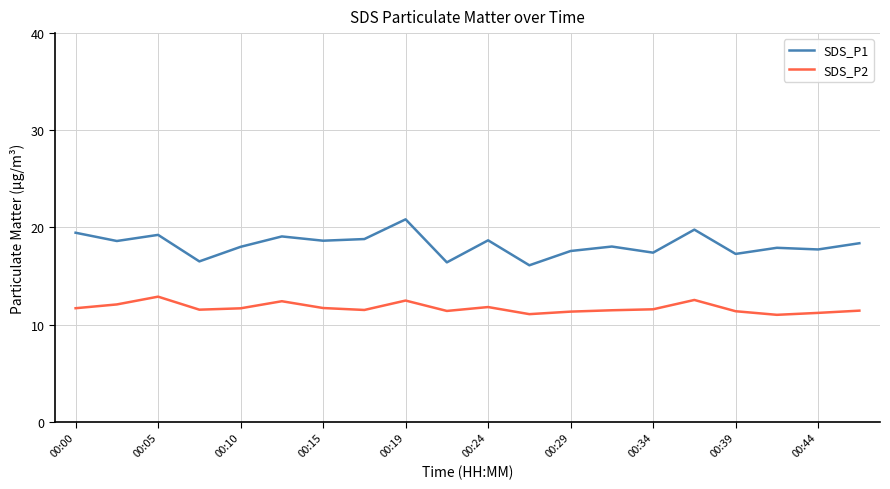

Which series has the largest total across all categories?

SDS_P1